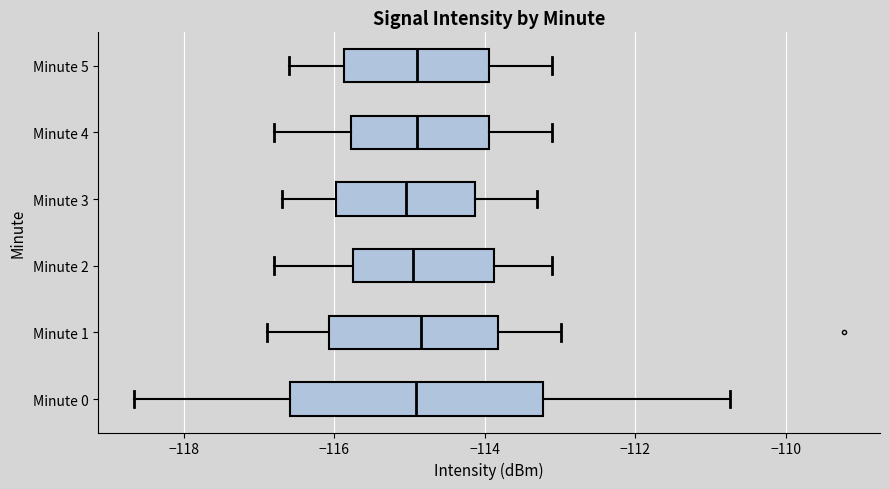

Where is the left edge of the box for Minute 0 on the x-axis? The values are not printed on the chart, so give them approximately, as read against the axis.

-116.6